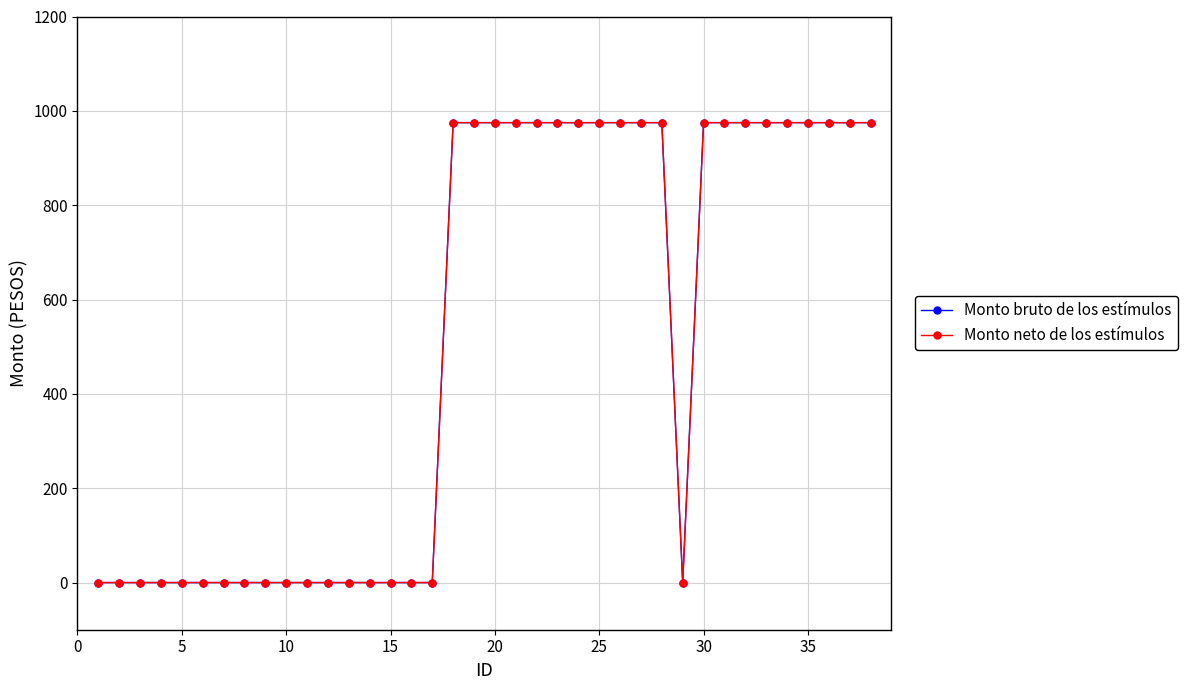

What is the difference between the maximum and minimum values in the Monto neto de los estímulos series?

975